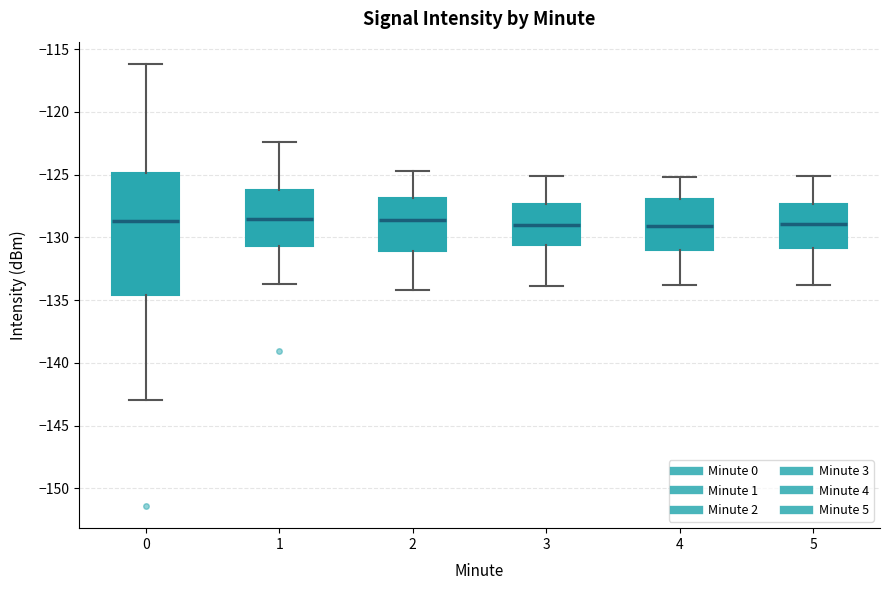

Reading left to right, read every box against the y-axis: the position of its median line, the range the box covers, and the ends of its whiskers. The values are not printed on the chart, so give them approximately, as read against the axis.

0: median -128.5, box -134.5 to -125.0, whiskers -143.0 to -116.0
1: median -128.5, box -130.5 to -126.0, whiskers -133.5 to -122.5
2: median -128.5, box -131.0 to -127.0, whiskers -134.0 to -124.5
3: median -129.0, box -130.5 to -127.5, whiskers -134.0 to -125.0
4: median -129.0, box -131.0 to -127.0, whiskers -134.0 to -125.0
5: median -129.0, box -131.0 to -127.5, whiskers -134.0 to -125.0